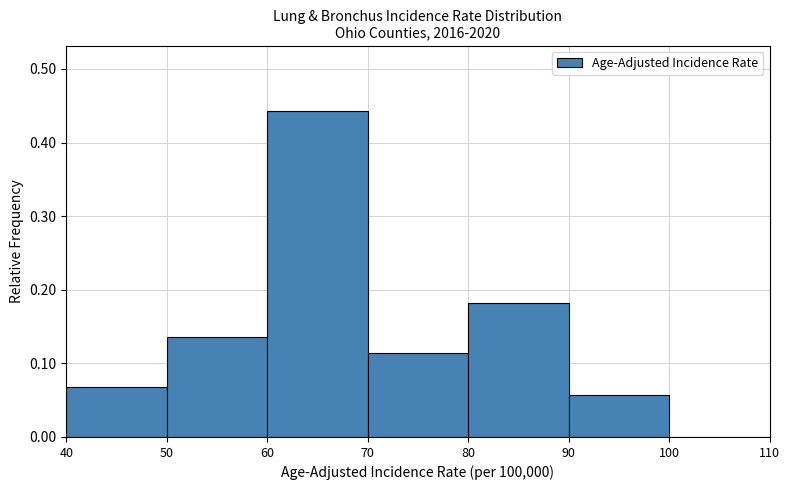

Reading left to right, list every bar in this chart as the range it spans on the x-axis followed by its height. The values are not printed on the chart, so give them approximately, as read against the axis.

40 to 50: 0.07
50 to 60: 0.14
60 to 70: 0.44
70 to 80: 0.11
80 to 90: 0.18
90 to 100: 0.06
100 to 110: 0